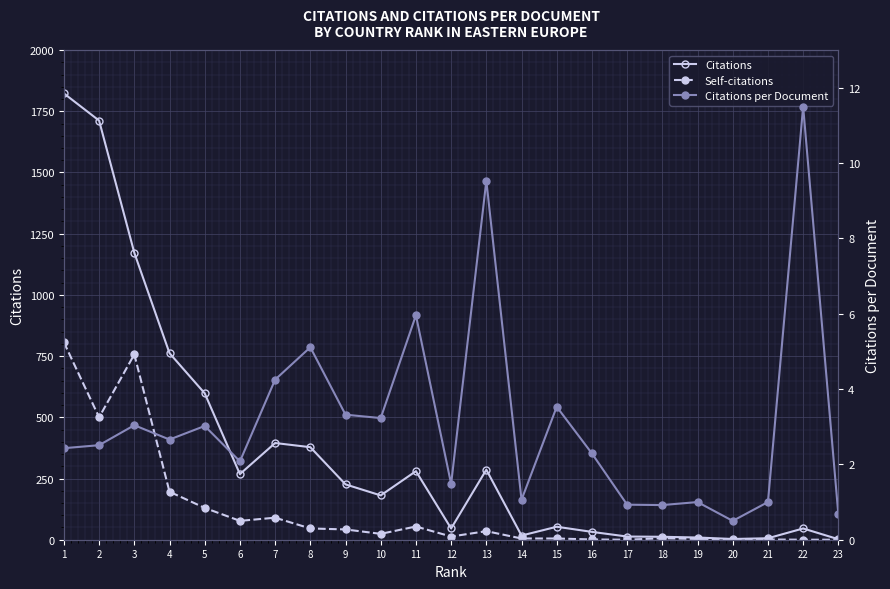

How many lines are shown in the chart?

3